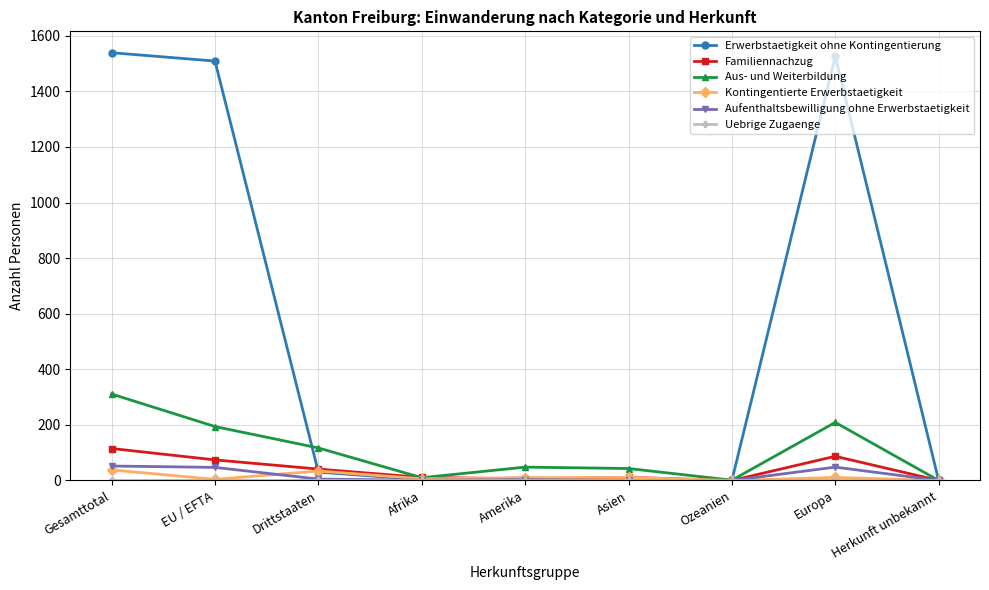

Which series has the largest total across all categories?

Erwerbstaetigkeit ohne Kontingentierung